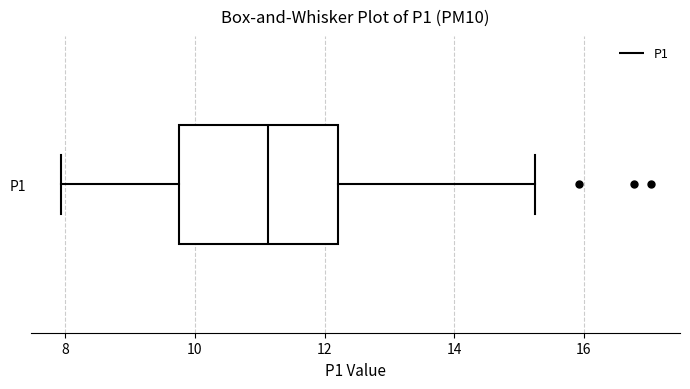

Where does the right whisker of the box for P1 end on the x-axis? The values are not printed on the chart, so give them approximately, as read against the axis.

15.2